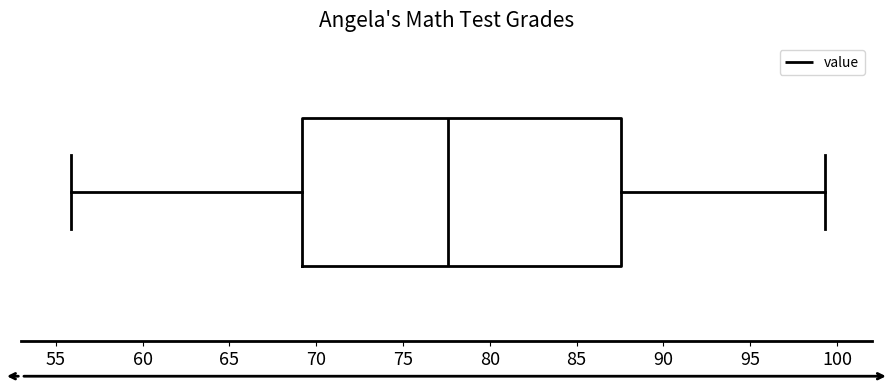

Transcribe this box plot: give where the median line is, the range the box spans, and where the two whiskers end, as read against the x-axis. The values are not printed on the chart, so give them approximately, as read against the axis.

median 77.5, box 69.0 to 87.5, whiskers 56.0 to 99.5